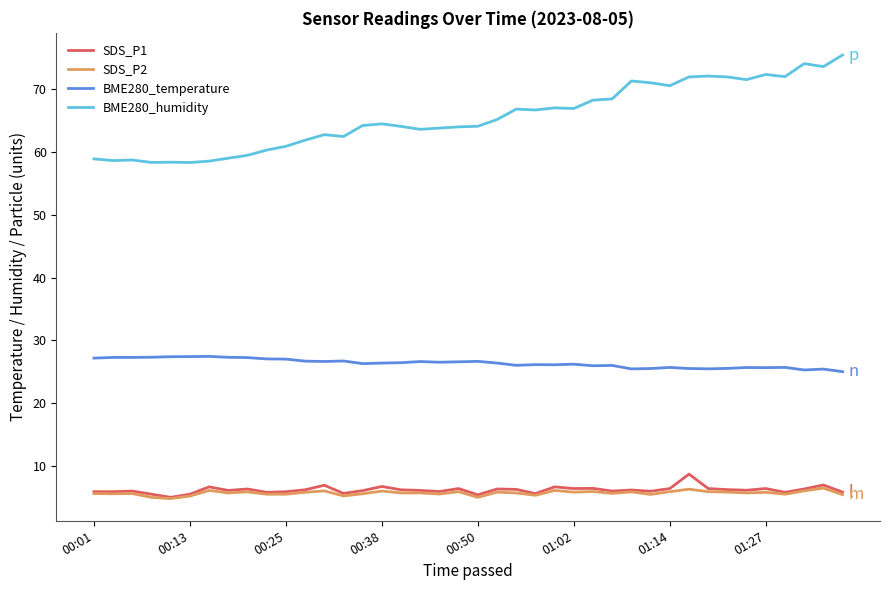

Which series has the widest spread of values?

BME280_humidity